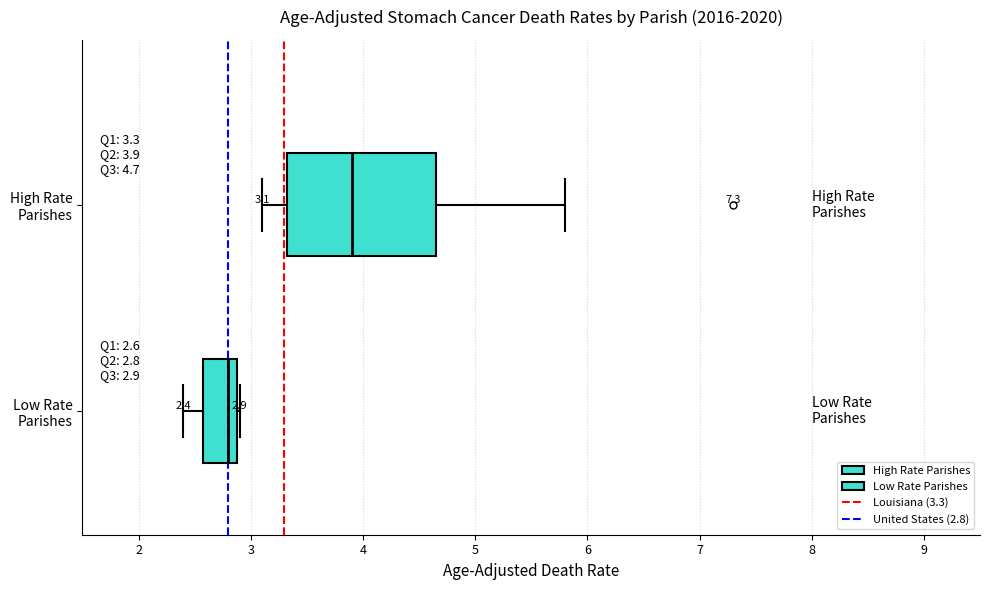

Which box is the widest, from its left edge to its right edge?

High Rate Parishes